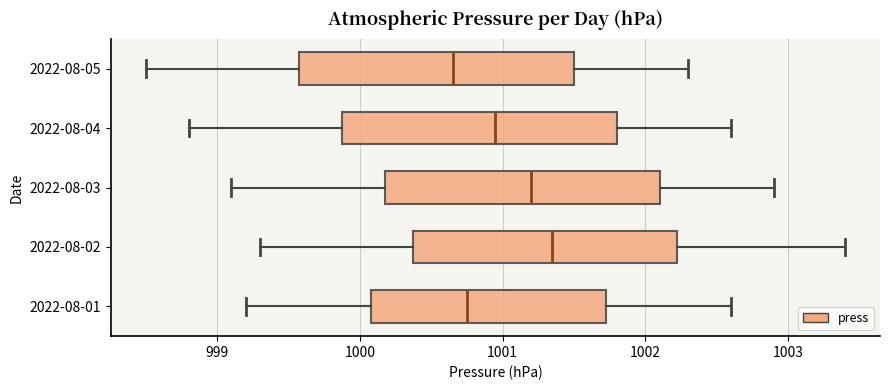

Reading bottom to top, transcribe this box plot: for each box, give where its median line is, the range the box spans, and where its two whiskers end, as read against the x-axis. The values are not printed on the chart, so give them approximately, as read against the axis.

2022-08-01: median 1000.8, box 1000.1 to 1001.7, whiskers 999.2 to 1002.6
2022-08-02: median 1001.4, box 1000.4 to 1002.2, whiskers 999.3 to 1003.4
2022-08-03: median 1001.2, box 1000.2 to 1002.1, whiskers 999.1 to 1002.9
2022-08-04: median 1001.0, box 999.9 to 1001.8, whiskers 998.8 to 1002.6
2022-08-05: median 1000.7, box 999.6 to 1001.5, whiskers 998.5 to 1002.3